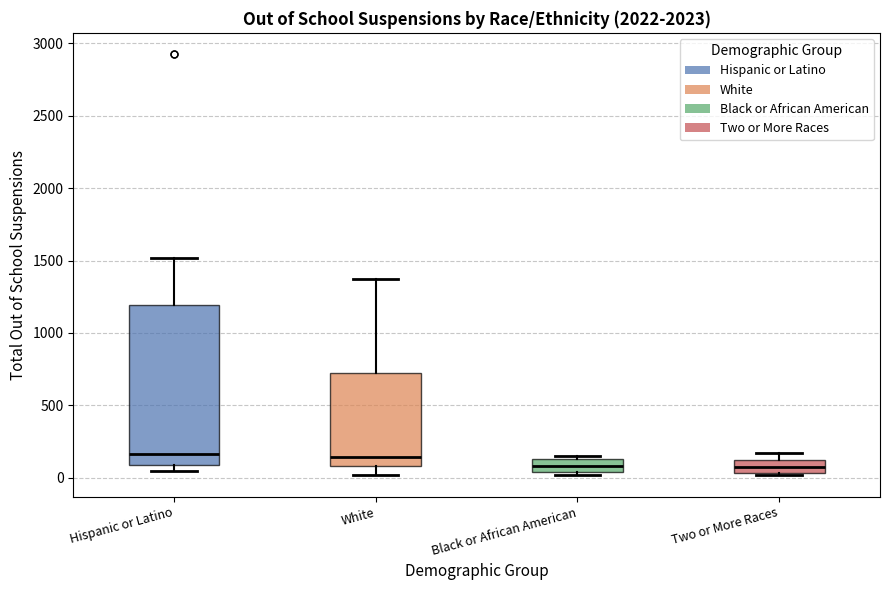

Where is the upper edge of the box for White on the y-axis? The values are not printed on the chart, so give them approximately, as read against the axis.

700